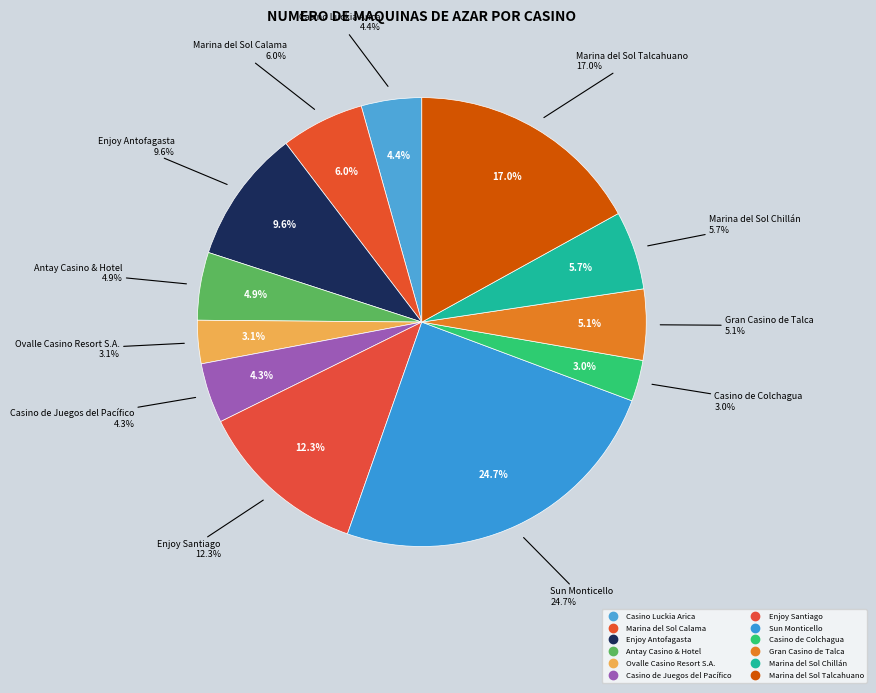

Is the sum of Enjoy Antofagasta and Ovalle Casino Resort S.A. greater than half?

No